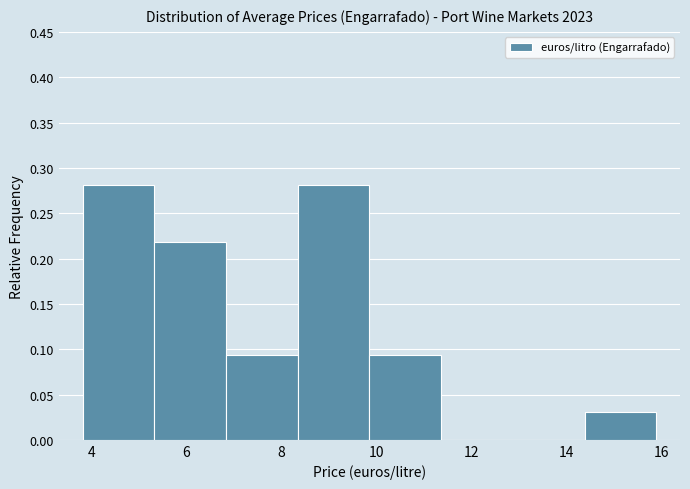

What is the height of the bar covering 5.4 to 6.8 on the x-axis? Neither the bar edges nor the heights are printed on the chart, so give them approximately, as read against the axes.

0.220